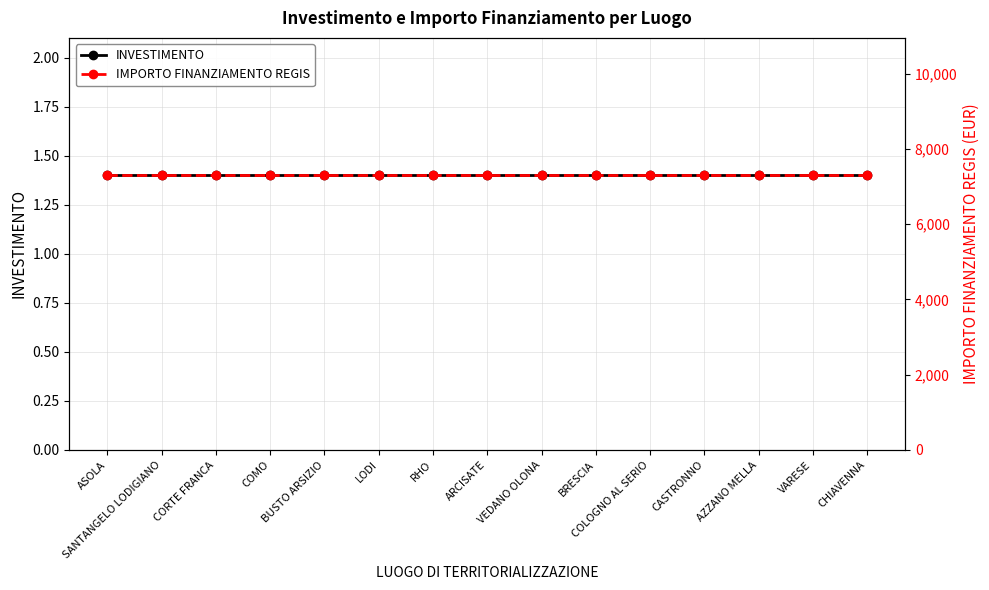

Is the value of IMPORTO FINANZIAMENTO REGIS at ARCISATE greater than the value of INVESTIMENTO at CORTE FRANCA?

Yes